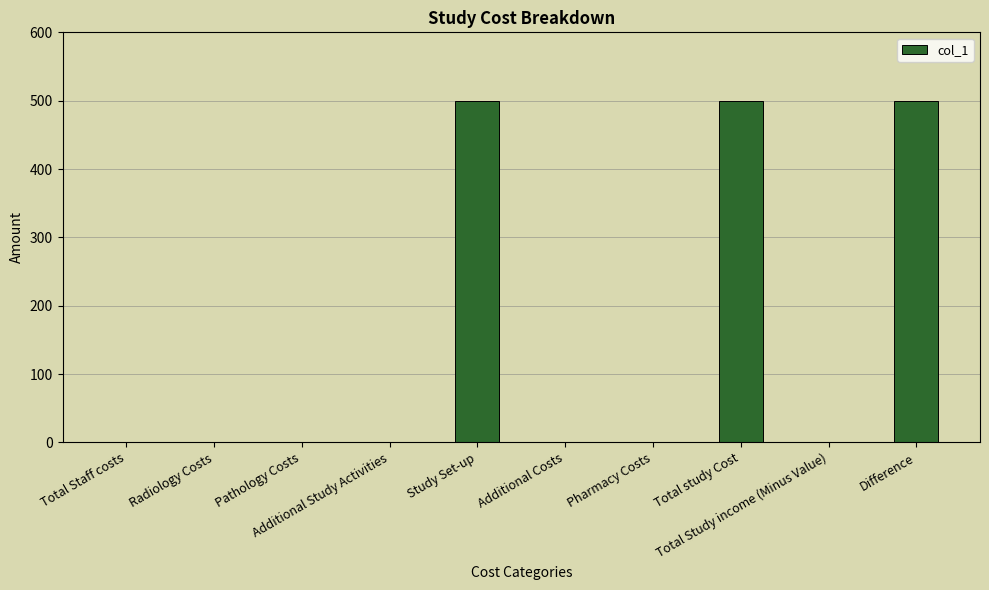

Reading left to right, what are all the values shown in this chart?

Total Staff costs=0	Radiology Costs=0	Pathology Costs=0	Additional Study Activities=0	Study Set-up=500	Additional Costs=0	Pharmacy Costs=0	Total study Cost=500	Total Study income (Minus Value)=0	Difference=500